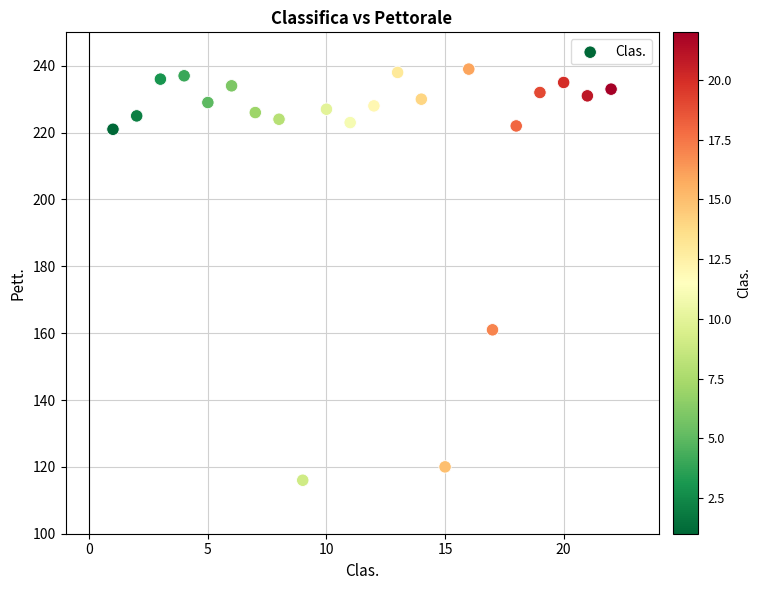

What Y value in the scatter plot is closest to 177?

161